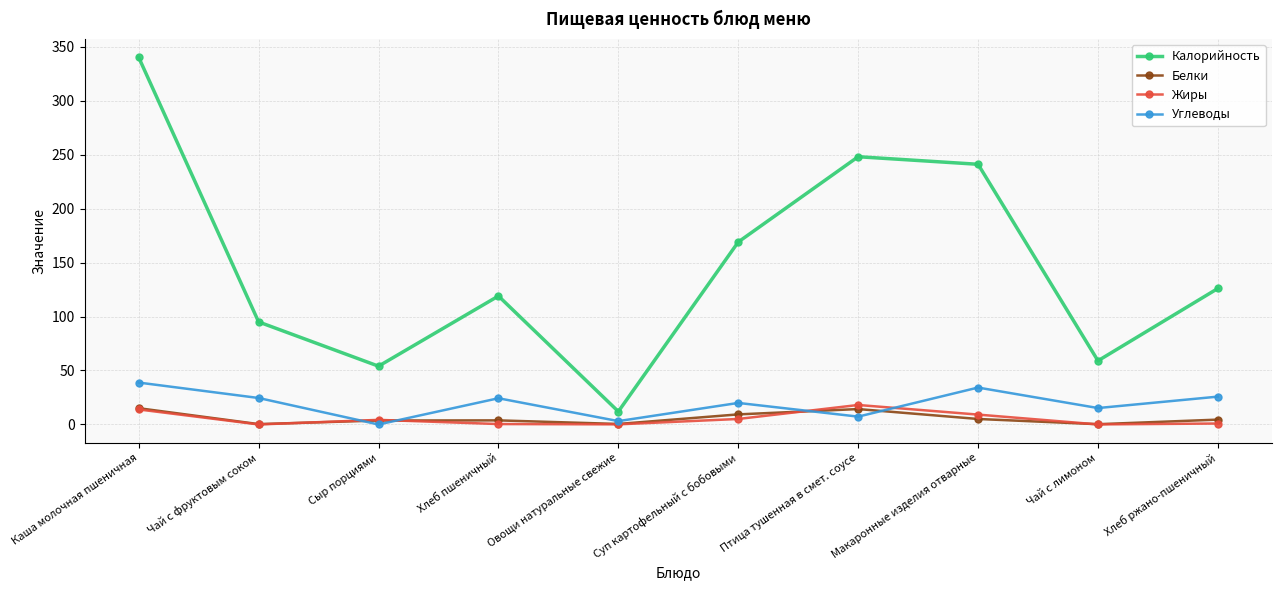

What is the sum of all Белки values?

56.9